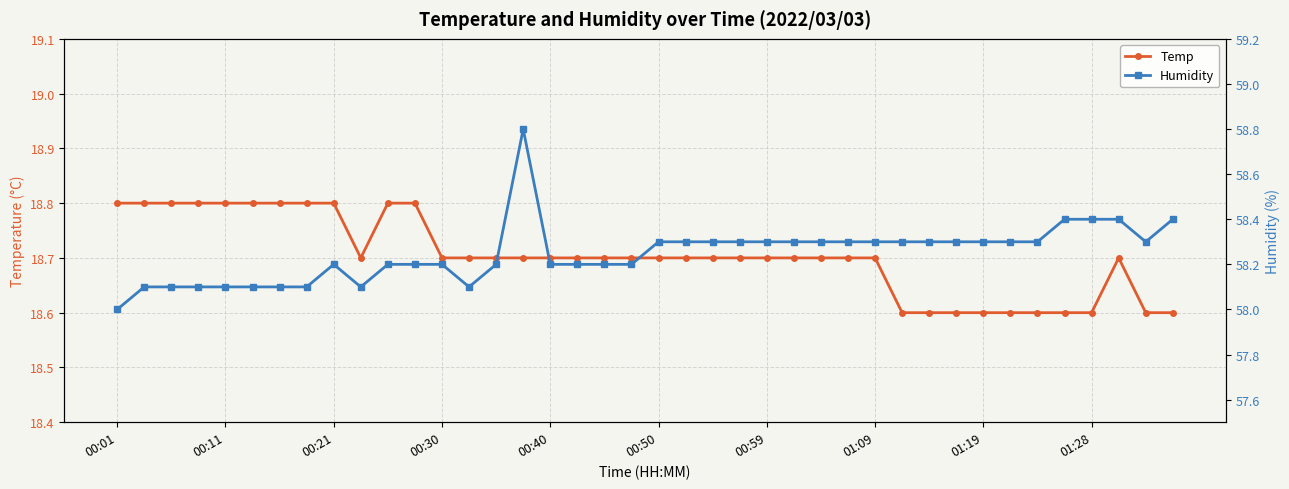

At which category is the sum across all series the highest?

15